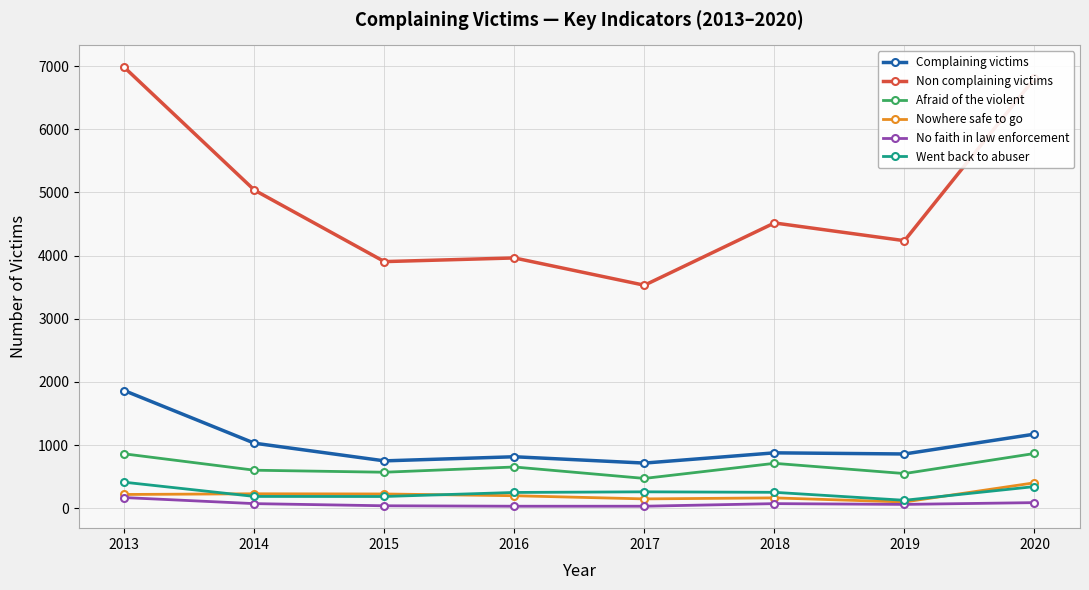

At which label does Non complaining victims reach its minimum?

2017